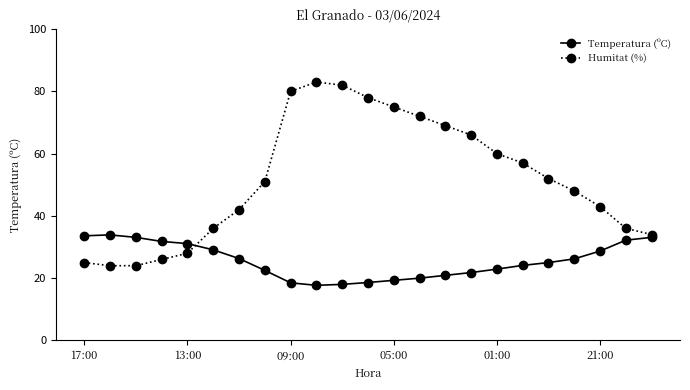

What is the value of the Humitat (%) point at the 8th from the left?

51.0